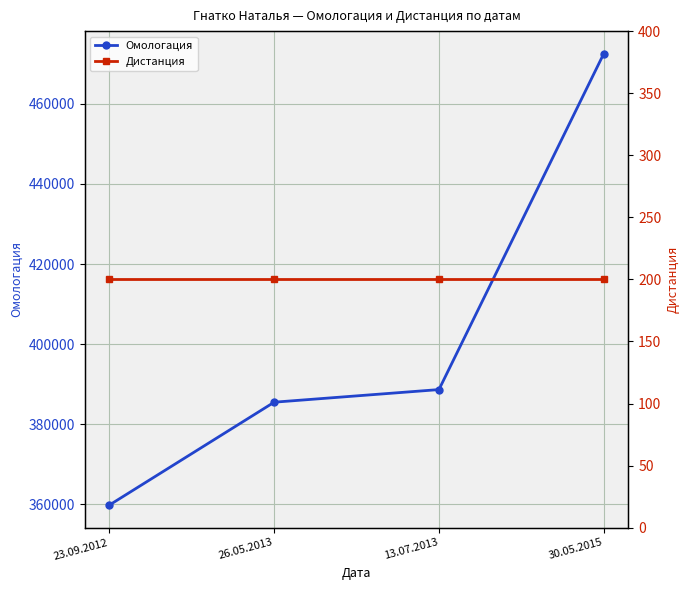

Does the chart display data point markers on the line(s)?

Yes